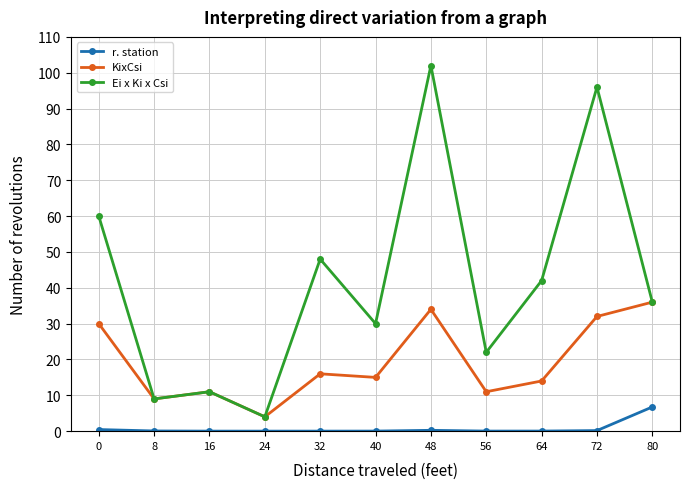

Which category has the highest value in the Ei x Ki x Csi series?

48